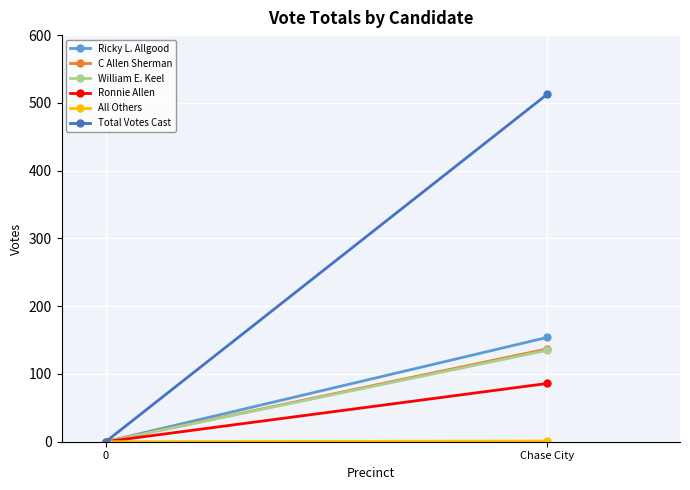

How many William E. Keel values are between 0 and 135?

2